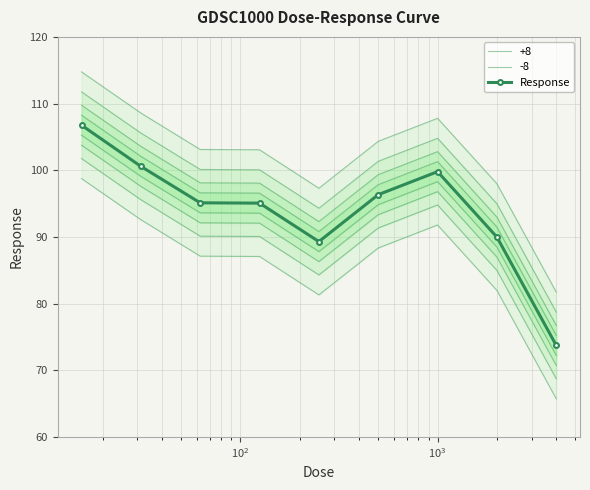

How many series are shown in this chart?

1